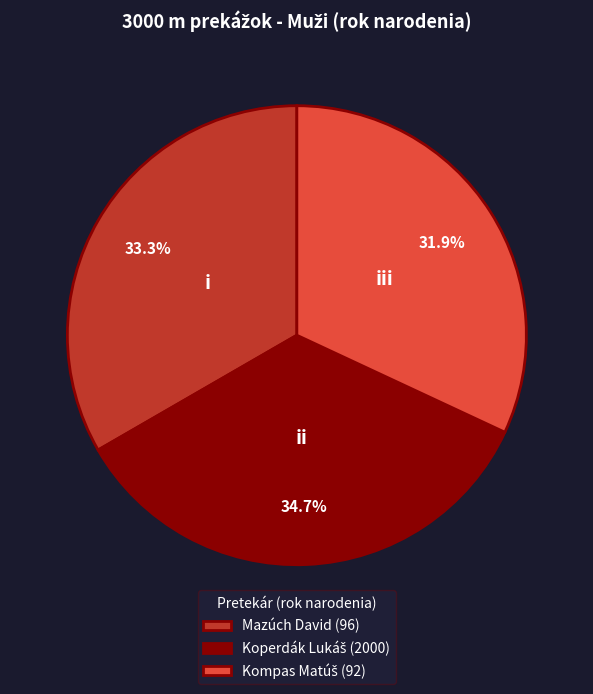

Count the number of slices in the pie.

3